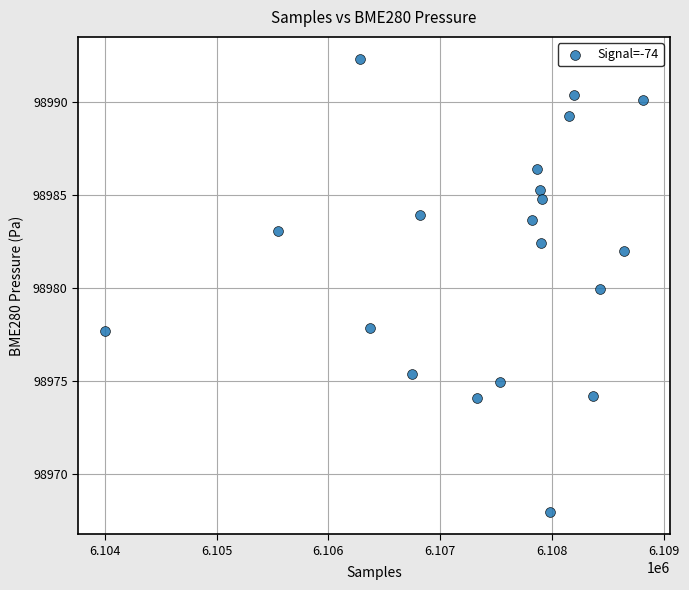

What is the range of Y values (max minus min)?

24.3